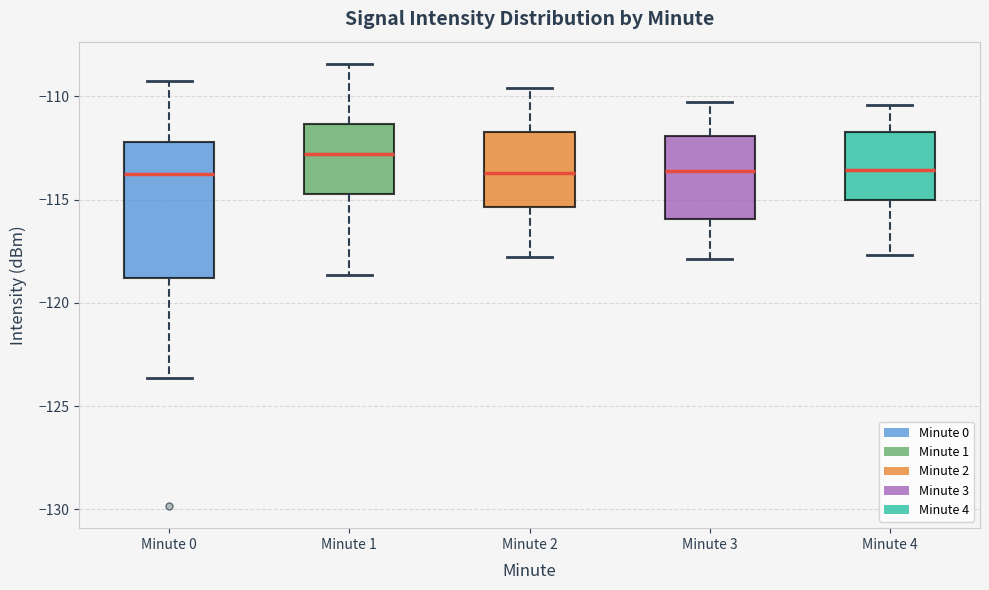

Which box's median line is the highest?

Minute 1